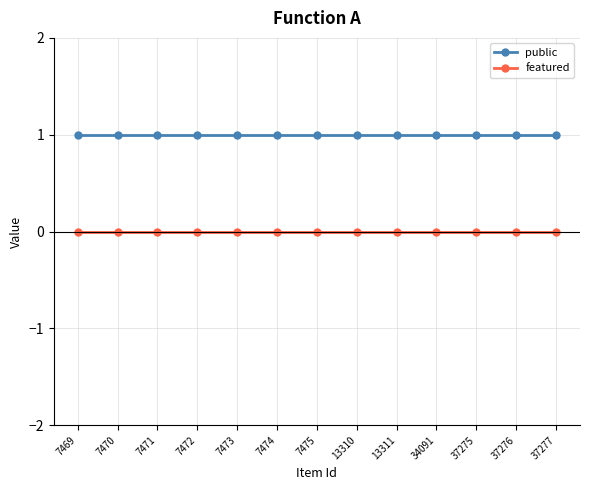

The value of public at 34091 is 0. True or false?

False